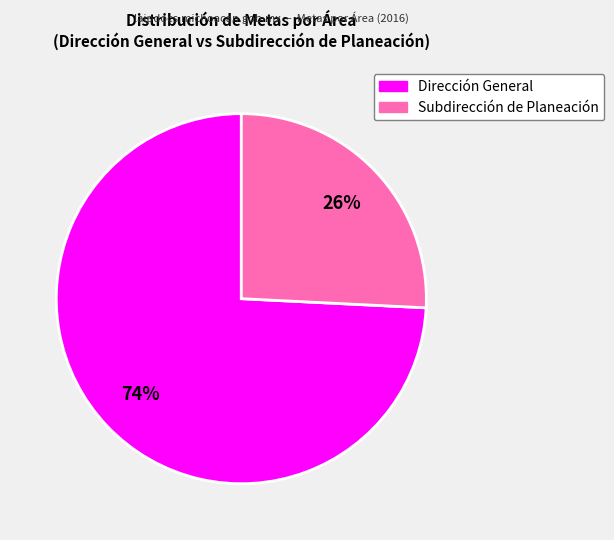

To the nearest percent, what is the average slice percentage?

50%